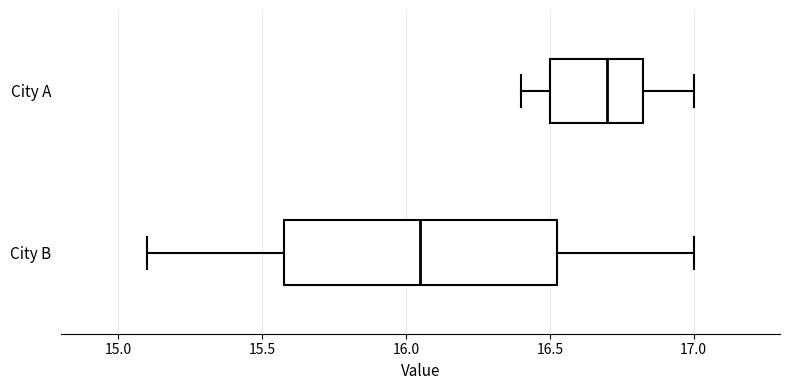

Reading bottom to top, read every box against the x-axis: the position of its median line, the range the box covers, and the ends of its whiskers. The values are not printed on the chart, so give them approximately, as read against the axis.

City B: median 16.05, box 15.60 to 16.55, whiskers 15.10 to 17.00
City A: median 16.70, box 16.50 to 16.85, whiskers 16.40 to 17.00